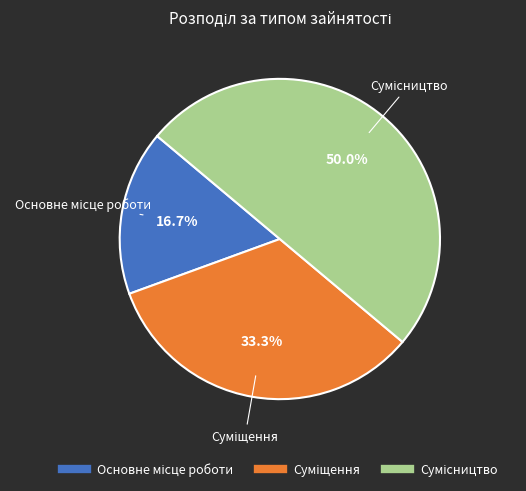

What percentage is the Основне місце роботи slice, to the nearest percent?

17%